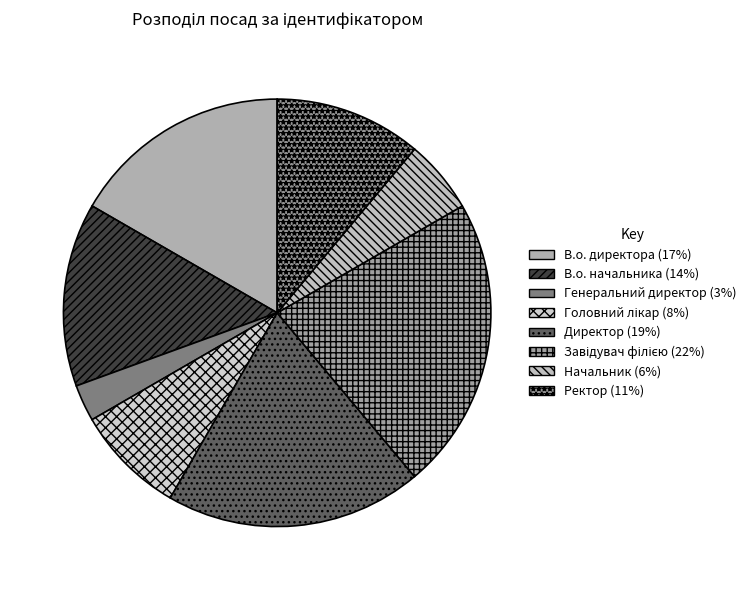

How many segments does this pie chart have?

8